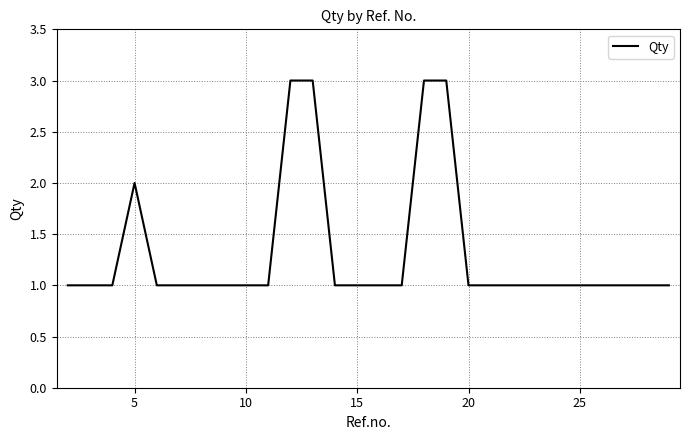

What is the greatest value displayed?

3